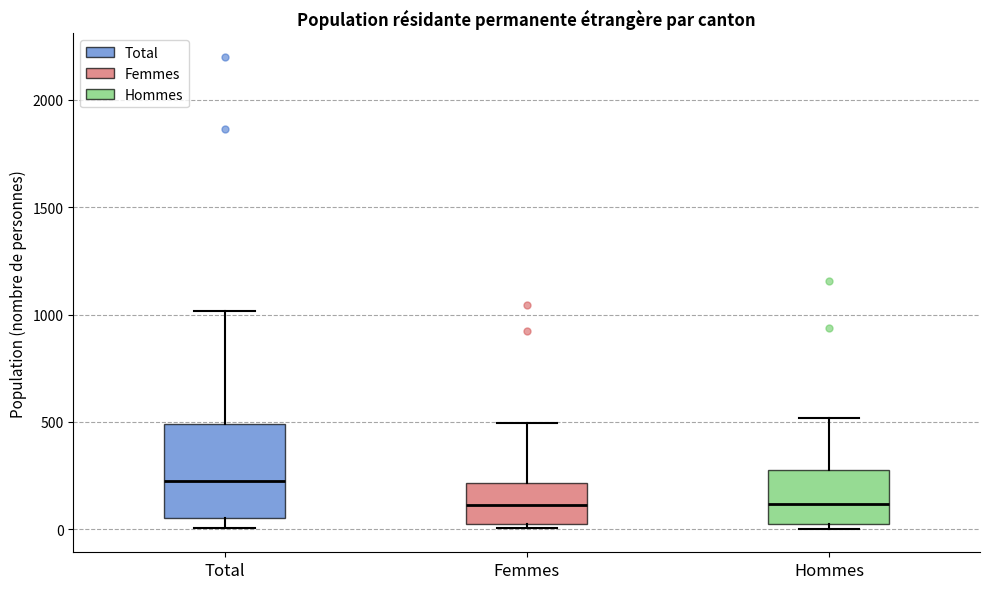

Reading left to right, read every box against the y-axis: the position of its median line, the range the box covers, and the ends of its whiskers. The values are not printed on the chart, so give them approximately, as read against the axis.

Total: median 250, box 50 to 500, whiskers 0 to 1000
Femmes: median 100, box 0 to 200, whiskers 0 (just below the box's lower edge) to 500
Hommes: median 100, box 50 to 300, whiskers 0 to 500